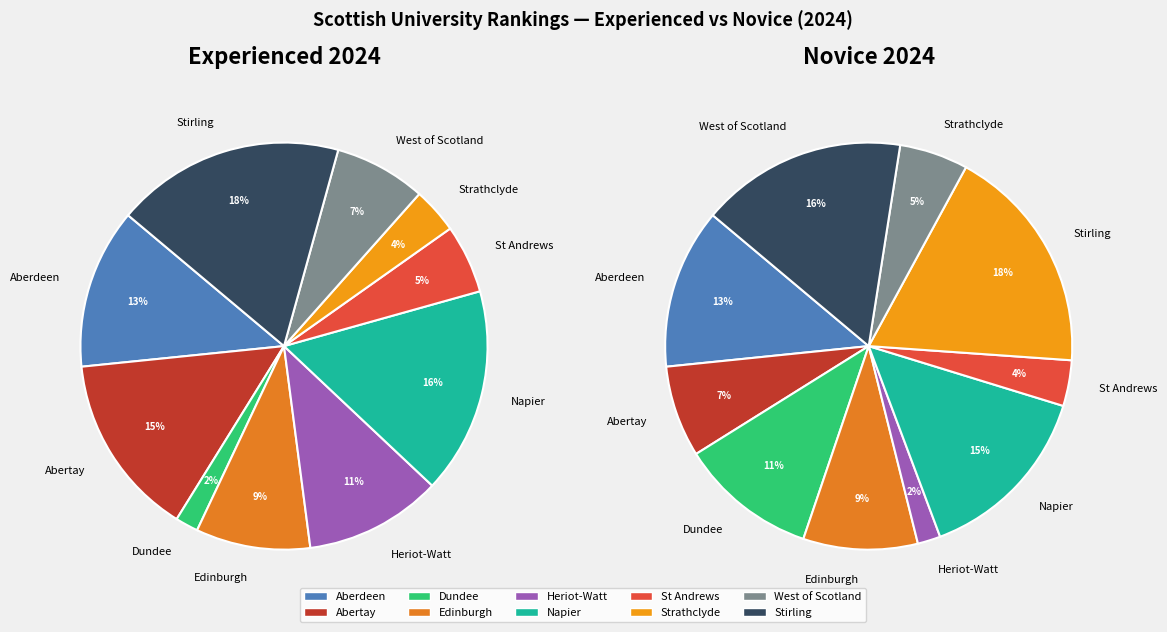

Which category has the smallest portion of the pie?

Dundee